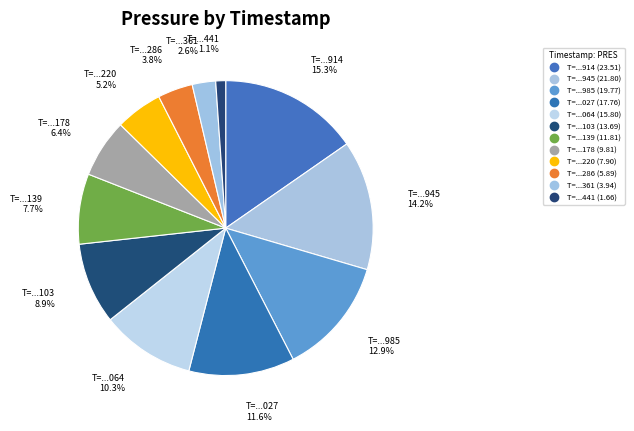

Rank the categories by value from highest to lowest.

T=1357149914, T=1357149945, T=1357149985, T=1357150027, T=1357150064, T=1357150103, T=1357150139, T=1357150178, T=1357150220, T=1357150286, T=1357150361, T=1357150441